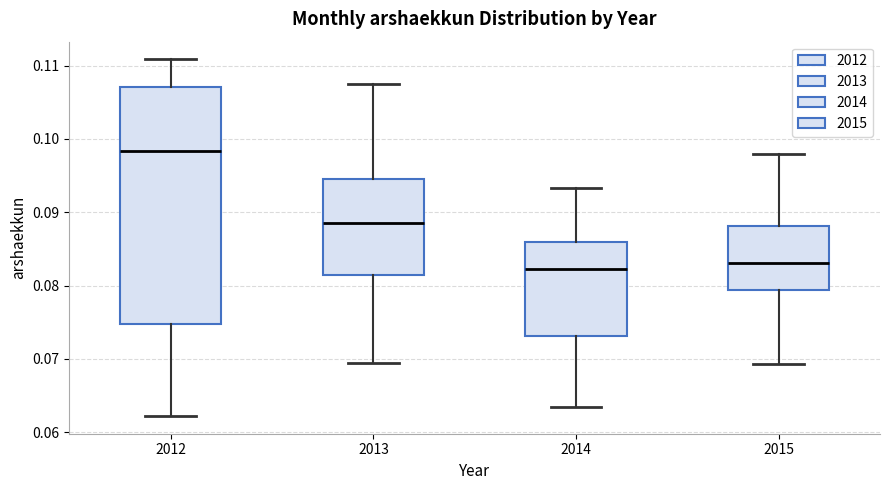

Reading left to right, read every box against the y-axis: the position of its median line, the range the box covers, and the ends of its whiskers. The values are not printed on the chart, so give them approximately, as read against the axis.

2012: median 0.098, box 0.075 to 0.107, whiskers 0.062 to 0.111
2013: median 0.089, box 0.081 to 0.094, whiskers 0.069 to 0.107
2014: median 0.082, box 0.073 to 0.086, whiskers 0.063 to 0.093
2015: median 0.083, box 0.079 to 0.088, whiskers 0.069 to 0.098